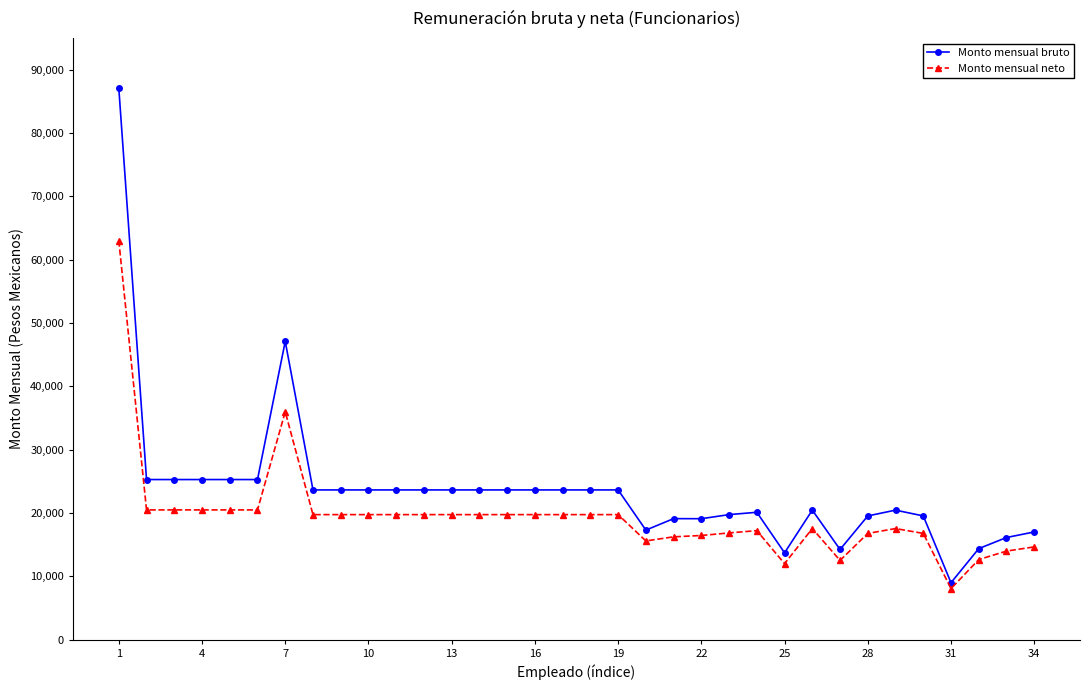

What is the value of the Monto mensual neto point at the 30th from the left?

16781.0